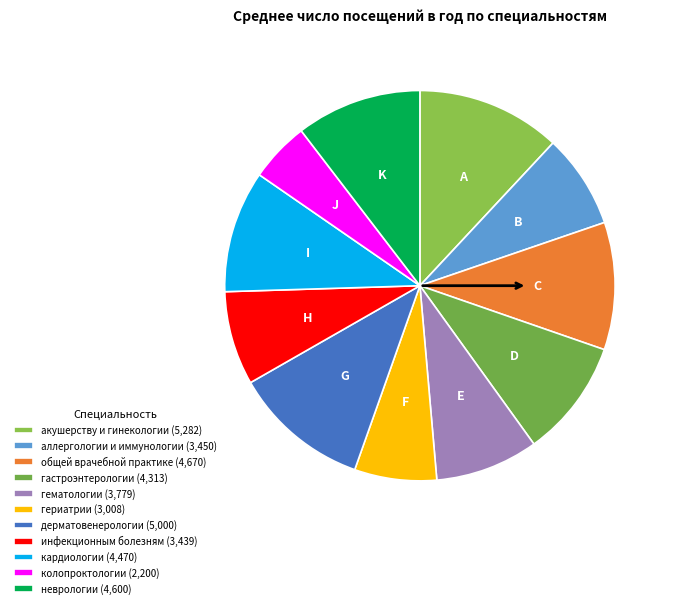

How many slices are in this pie chart?

11